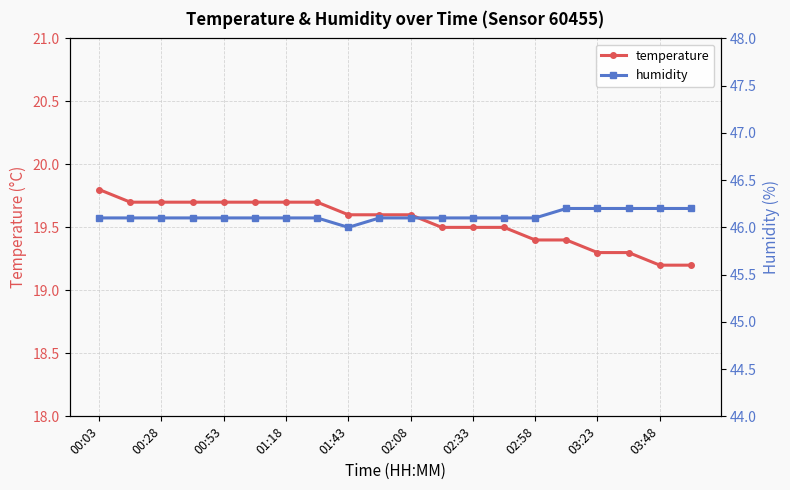

Which series has the largest total across all categories?

humidity